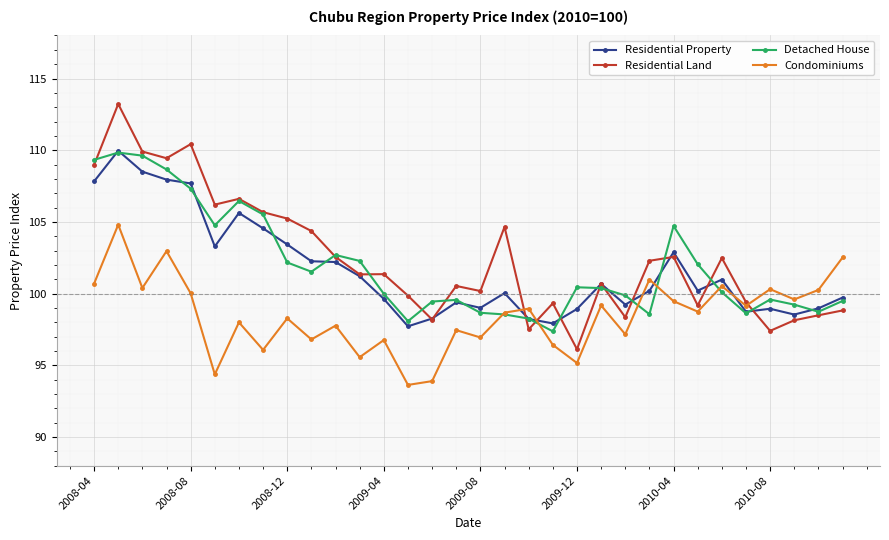

In Detached House, how many points are lower than both neighbors (excluding endpoints)?

7